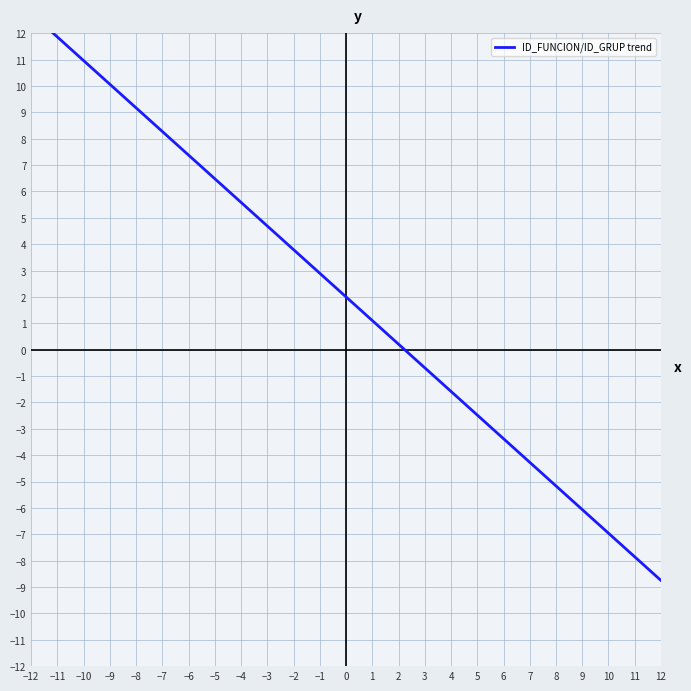

Where does the data first go above 12?

−12